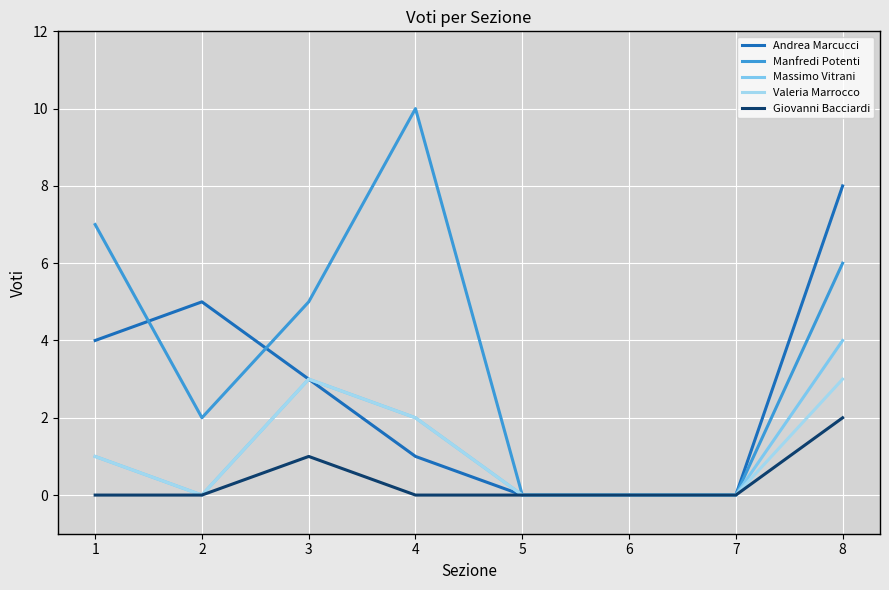

At which category does the chart reach its peak across all series?

4